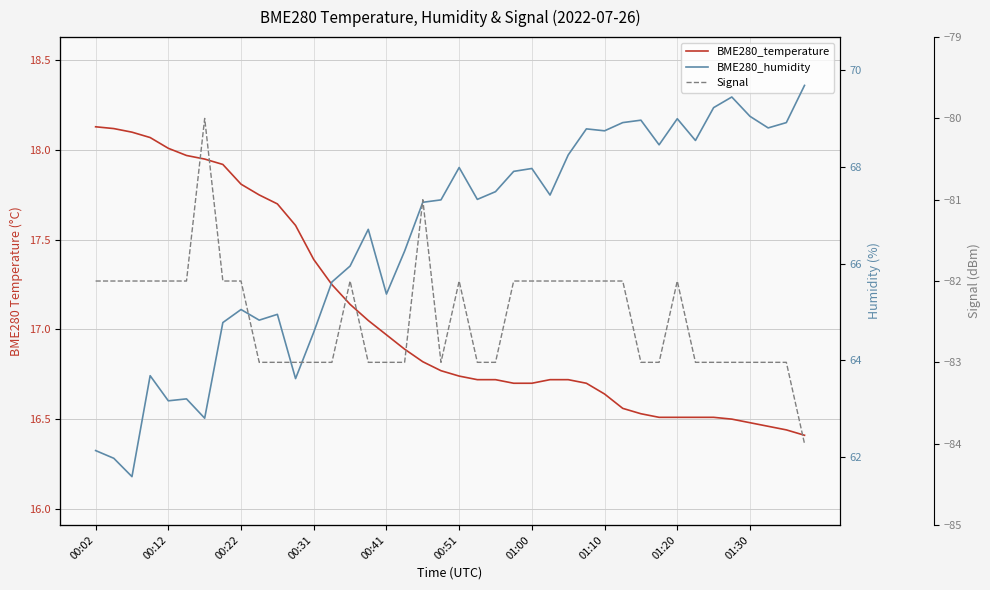

List the series in order of their overall mean, highest first.

BME280_humidity, BME280_temperature, Signal